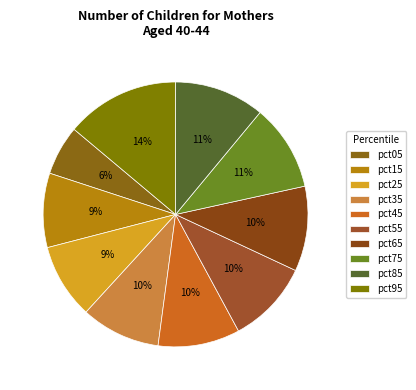

What is the change in value from pct05 to pct85?

+0.5